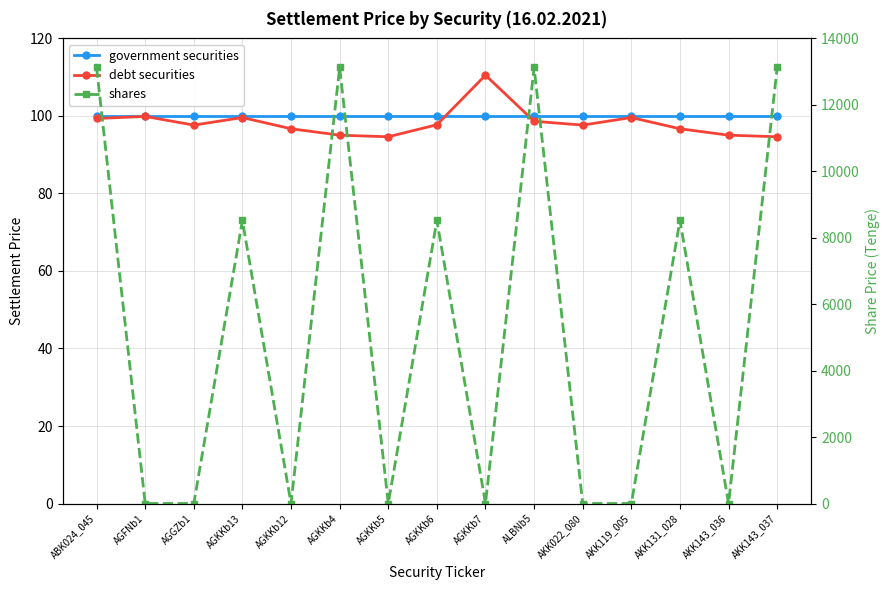

Which series changed the most between AGKKb6 and ALBNb5?

shares